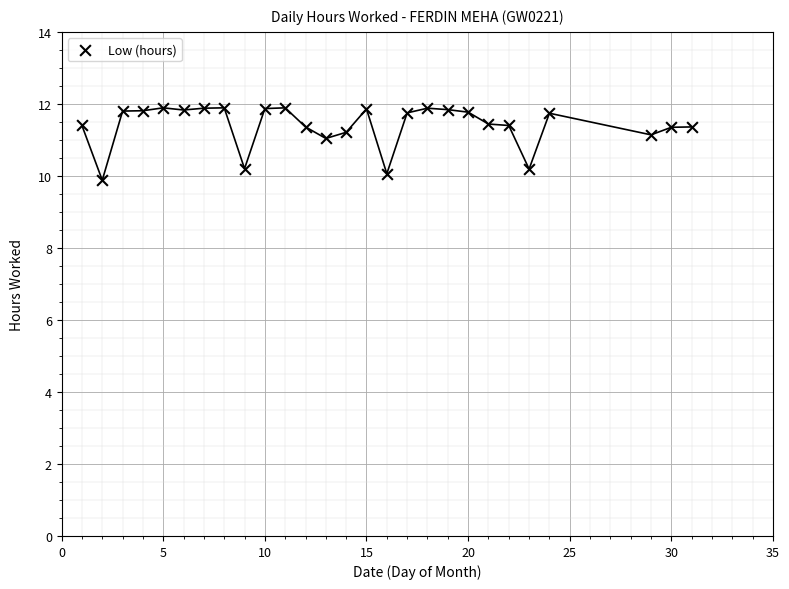

What is the range of Y values (max minus min)?

2.0